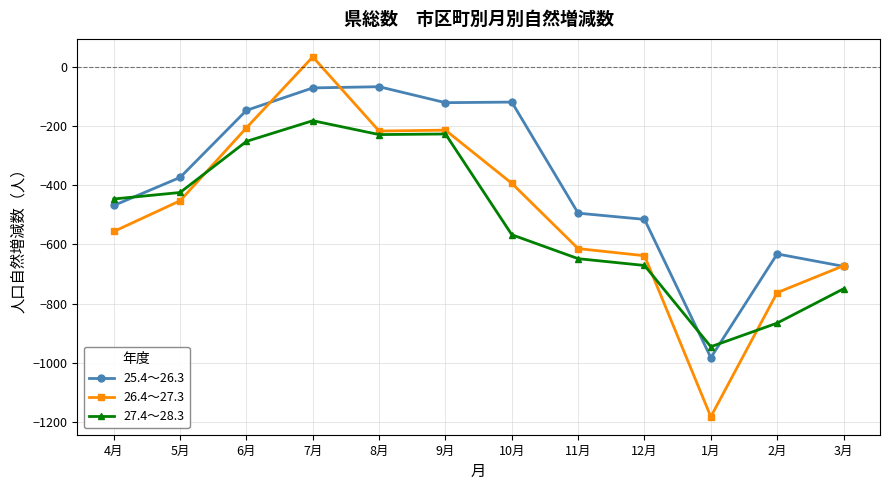

What is the difference between the 25.4～26.3 values at 6月 and 7月?

76